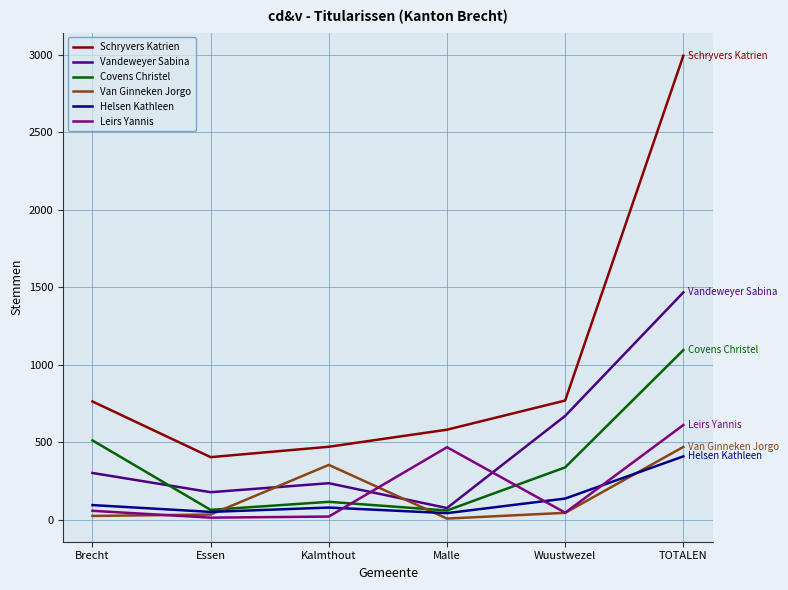

In Schryvers Katrien, how many points are lower than both neighbors (excluding endpoints)?

1